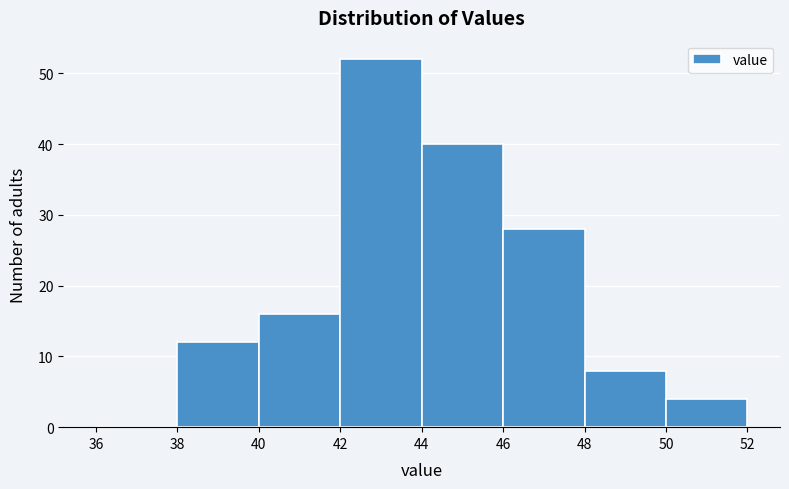

Which range on the x-axis has the tallest bar?

42 to 44